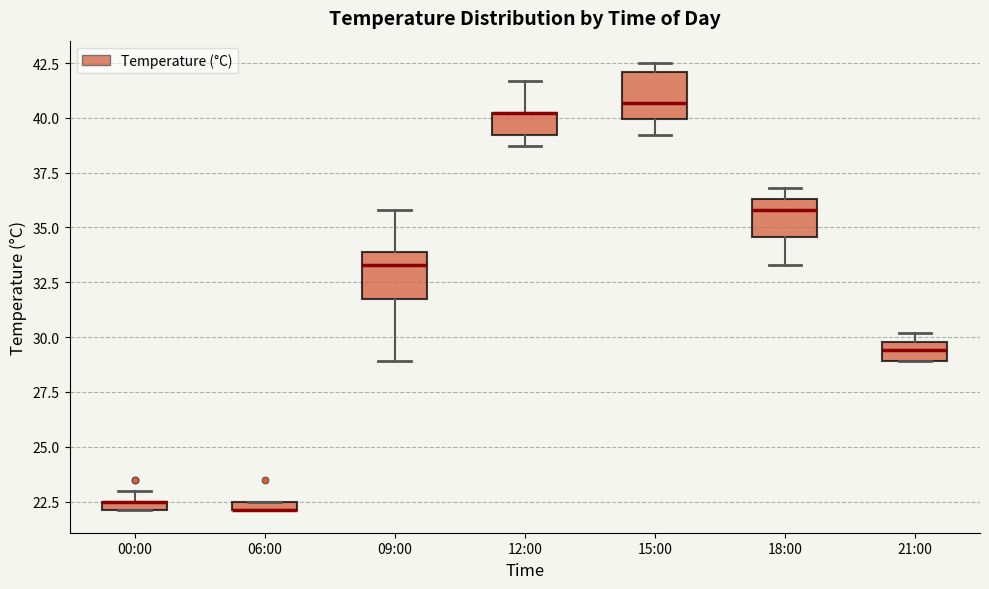

Where is the lower edge of the box for 21:00 on the y-axis? The values are not printed on the chart, so give them approximately, as read against the axis.

29.0